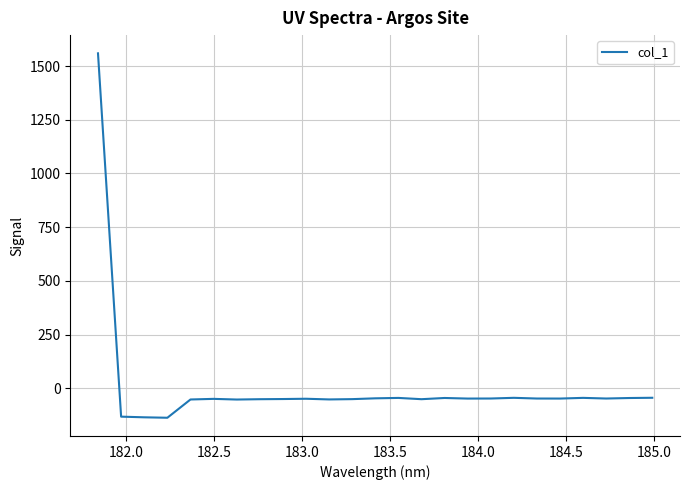

What is the difference between the maximum and minimum values?

1697.5